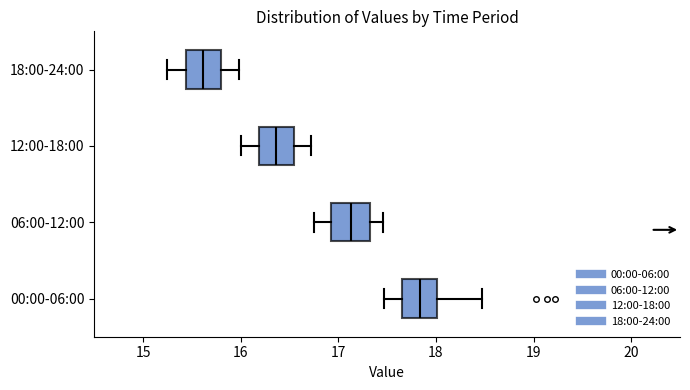

Reading bottom to top, transcribe this box plot: for each box, give where its median line is, the range the box spans, and where its two whiskers end, as read against the x-axis. The values are not printed on the chart, so give them approximately, as read against the axis.

00:00-06:00: median 17.8, box 17.6 to 18.0, whiskers 17.5 to 18.5
06:00-12:00: median 17.1, box 16.9 to 17.3, whiskers 16.8 to 17.5
12:00-18:00: median 16.4, box 16.2 to 16.5, whiskers 16.0 to 16.7
18:00-24:00: median 15.6, box 15.4 to 15.8, whiskers 15.3 to 16.0